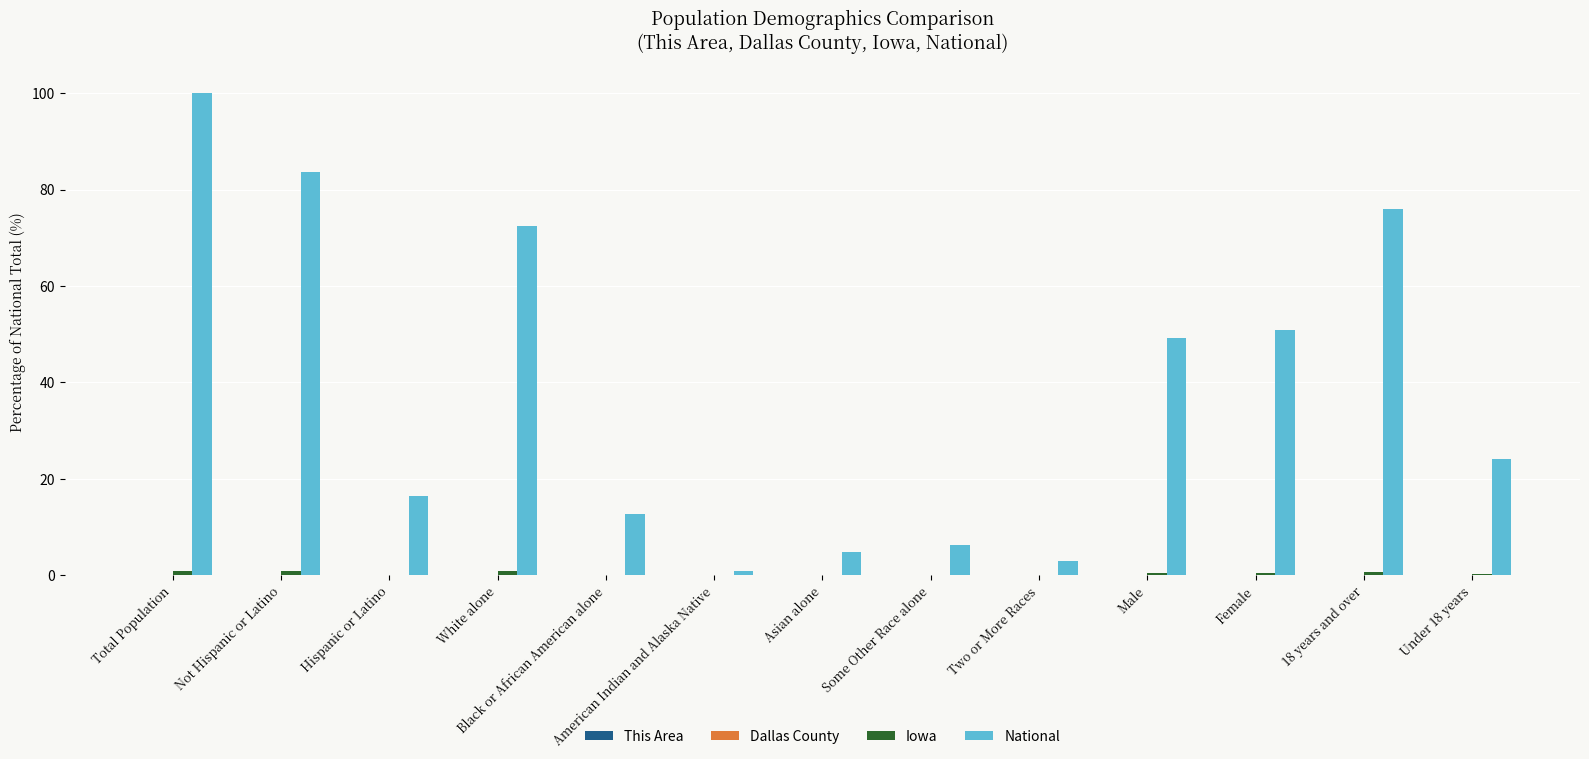

What is the sum of all National values?

499.8